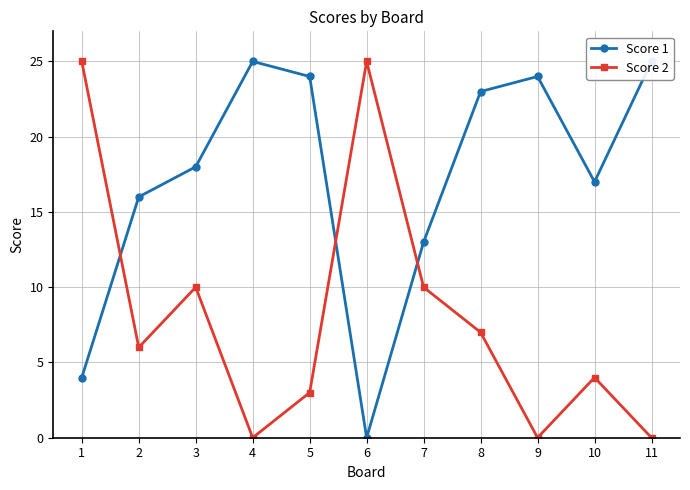

What is the value of the Score 2 point at the 5th from the left?

3